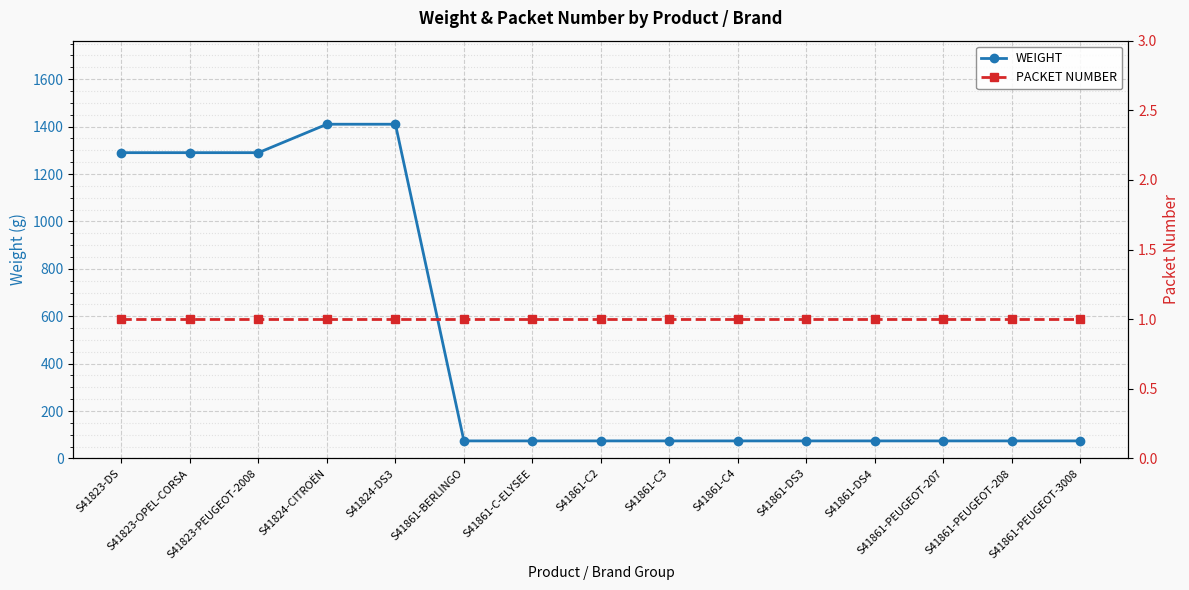

True or false: PACKET NUMBER has a value of 1 at S41824-CITROËN.

False